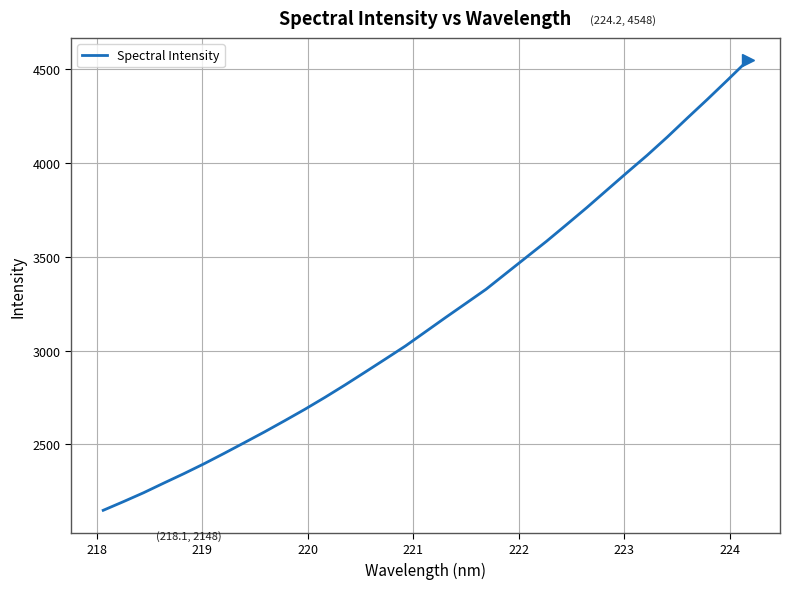

What is the difference between the maximum and minimum values?

2400.5